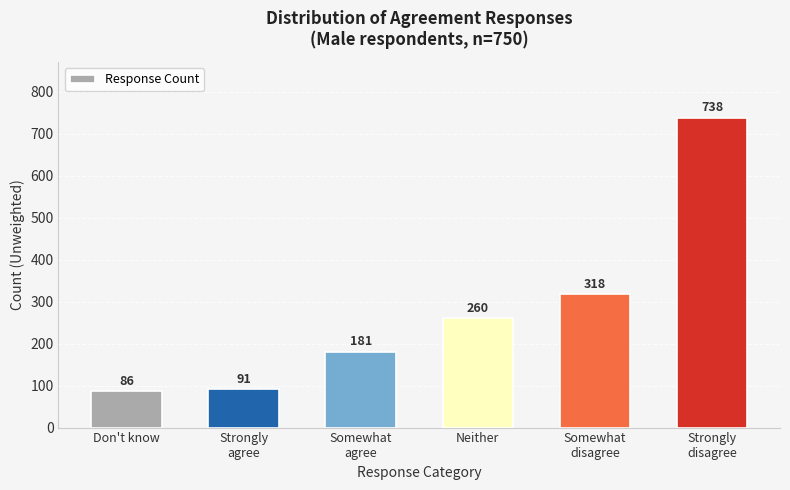

Reading left to right, list all the values displayed in this chart.

86	91	181	260	318	738